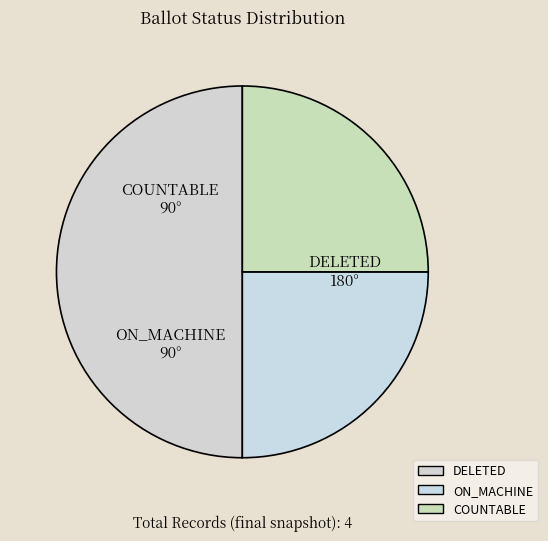

The DELETED slice represents 41% of the pie. True or false?

False